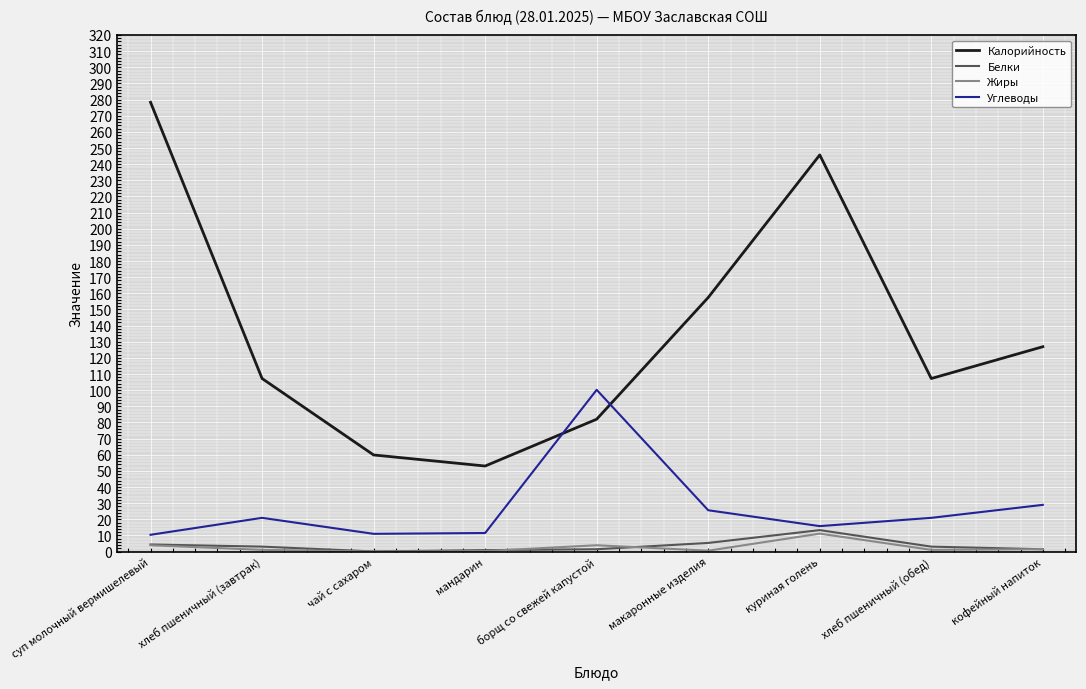

What is the highest value of the Жиры series?

11.1